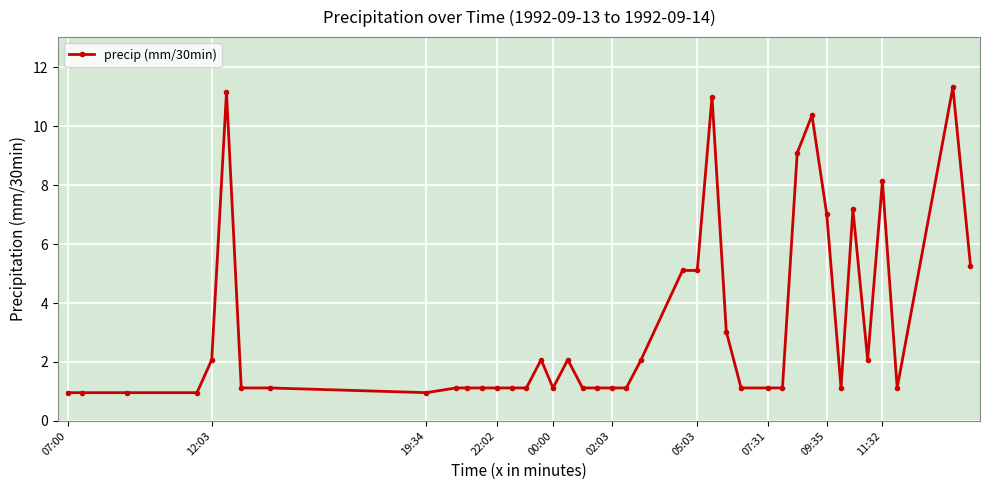

Reading left to right, what are all the values shown in this chart?

1.0	1.0	1.0	1.0	2.1	11.2	1.1	1.1	1.0	1.1	1.1	1.1	1.1	1.1	1.1	2.1	1.1	2.1	1.1	1.1	1.1	1.1	2.1	5.1	5.1	11.0	3.0	1.1	1.1	1.1	9.1	10.4	7.0	1.1	7.2	2.1	8.1	1.1	11.3	5.3